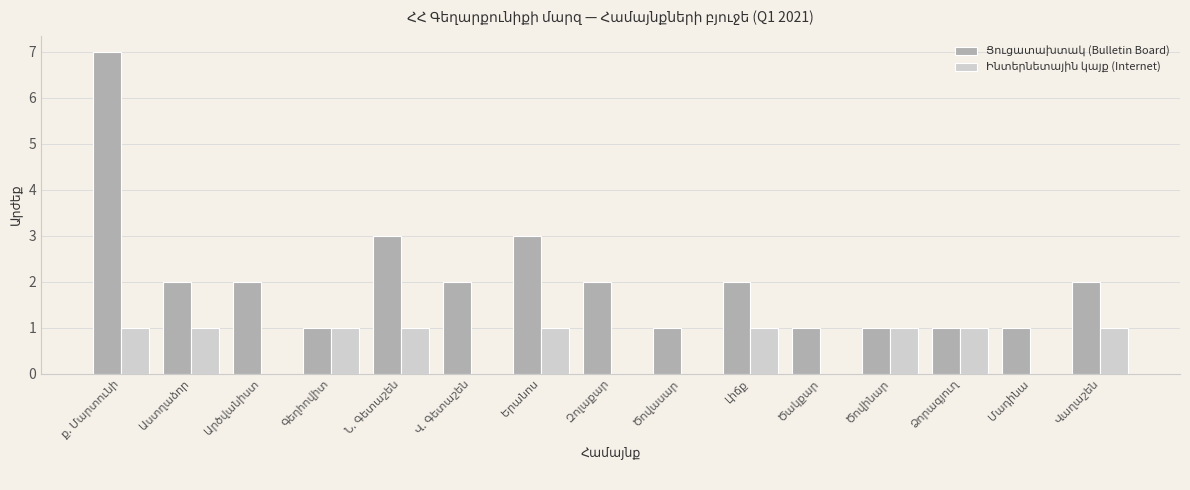

What is the maximum value shown in the chart?

7